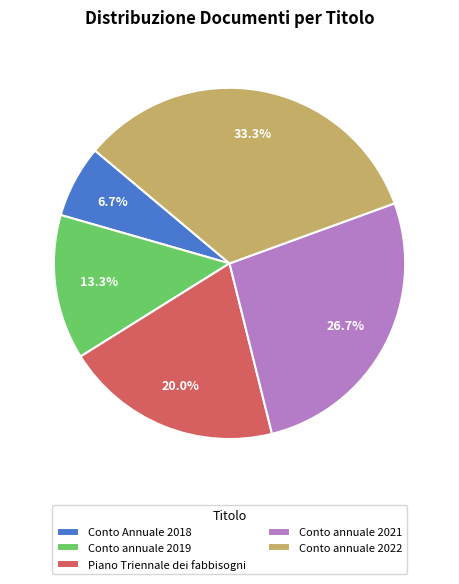

Rank the categories by value from lowest to highest.

Conto Annuale 2018, Conto annuale 2019, Piano Triennale dei fabbisogni, Conto annuale 2021, Conto annuale 2022